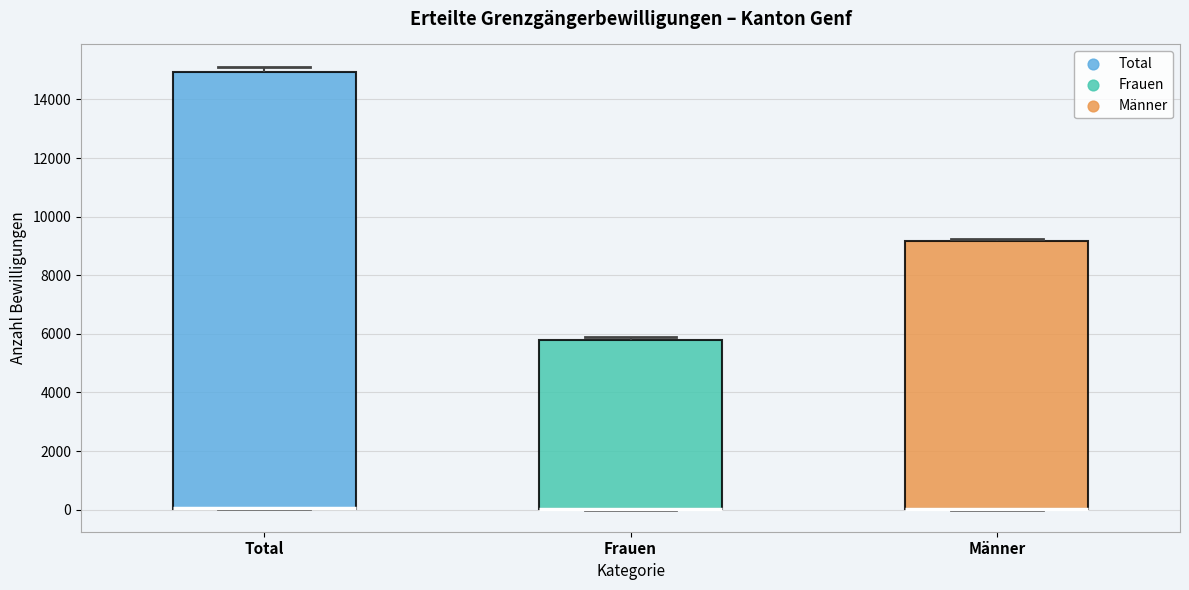

Reading left to right, transcribe this box plot: for each box, give where its median line is, the range the box spans, and where its two whiskers end, as read against the y-axis. The values are not printed on the chart, so give them approximately, as read against the axis.

Total: median 0 (drawn on the box's lower edge), box 0 to 15000, whiskers 0 to 15200
Frauen: median 0 (drawn on the box's lower edge), box 0 to 5800, whiskers 0 to 5800 (just above the box's upper edge)
Männer: median 0 (drawn on the box's lower edge), box 0 to 9200, whiskers 0 to 9200 (just above the box's upper edge)